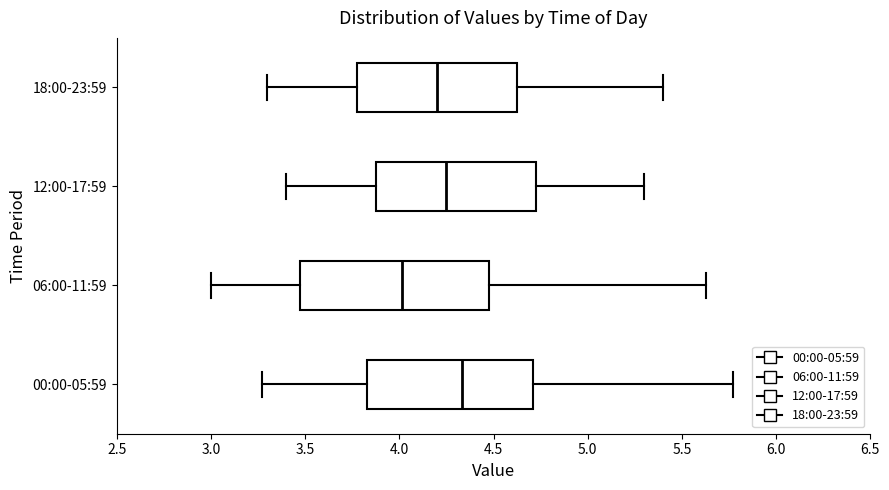

Which box is the widest, from its left edge to its right edge?

06:00-11:59